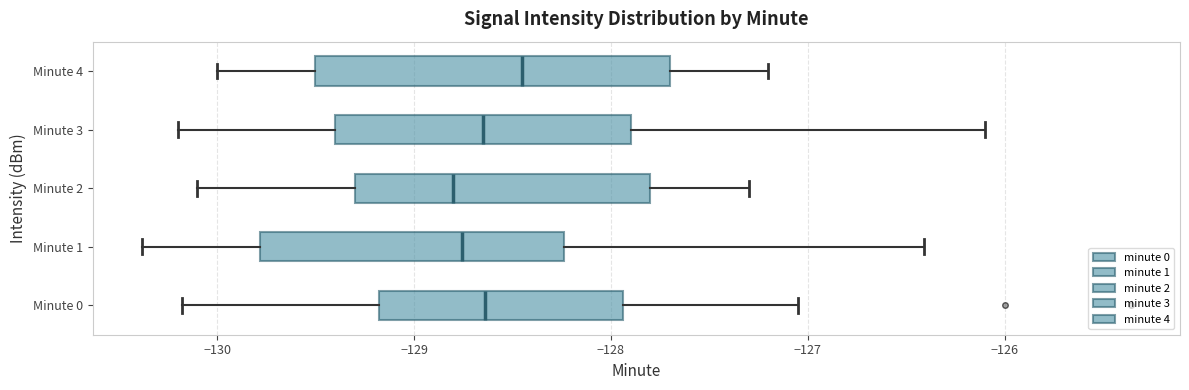

Reading bottom to top, transcribe this box plot: for each box, give where its median line is, the range the box spans, and where its two whiskers end, as read against the x-axis. The values are not printed on the chart, so give them approximately, as read against the axis.

Minute 0: median -128.6, box -129.2 to -127.9, whiskers -130.2 to -127.0
Minute 1: median -128.8, box -129.8 to -128.2, whiskers -130.4 to -126.4
Minute 2: median -128.8, box -129.3 to -127.8, whiskers -130.1 to -127.3
Minute 3: median -128.6, box -129.4 to -127.9, whiskers -130.2 to -126.1
Minute 4: median -128.4, box -129.5 to -127.7, whiskers -130.0 to -127.2